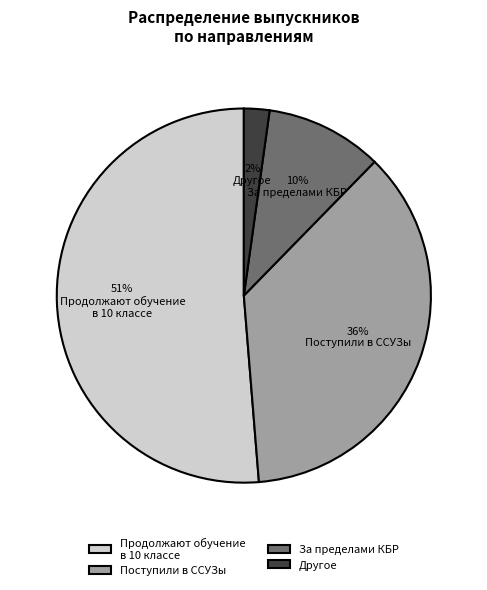

The За пределами КБР slice represents 3% of the pie. True or false?

False